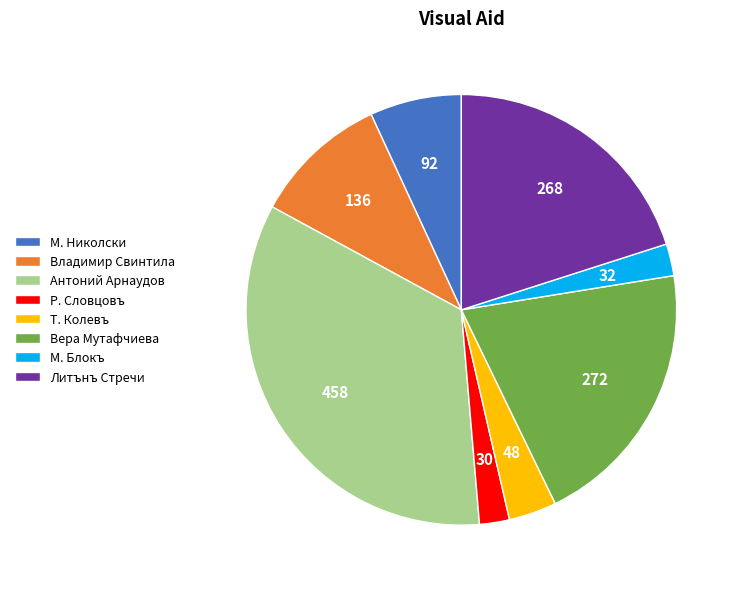

Which category has the biggest portion of the pie?

Антоний Арнаудов